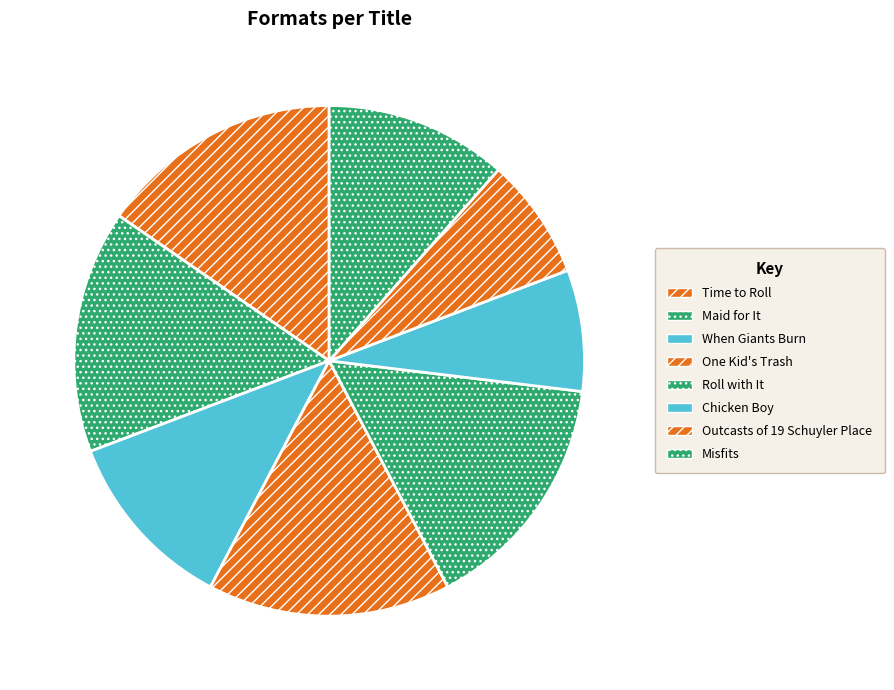

What is the largest slice in the pie chart?

Time to Roll